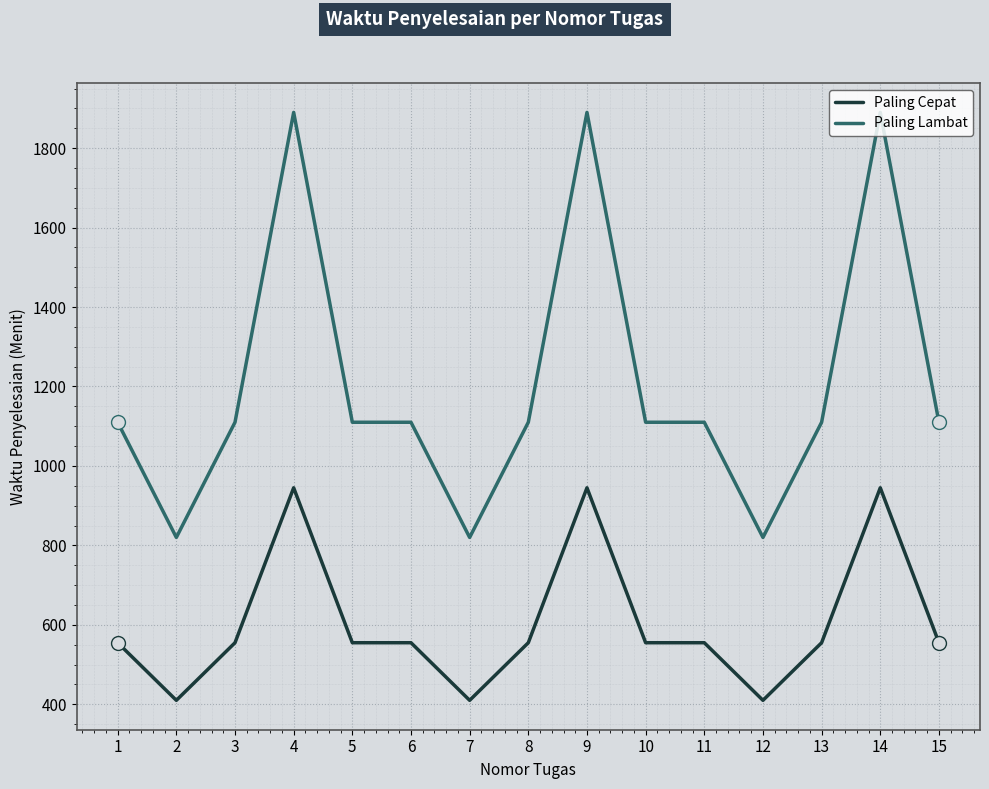

The value of Paling Cepat at 6 is 962. True or false?

False